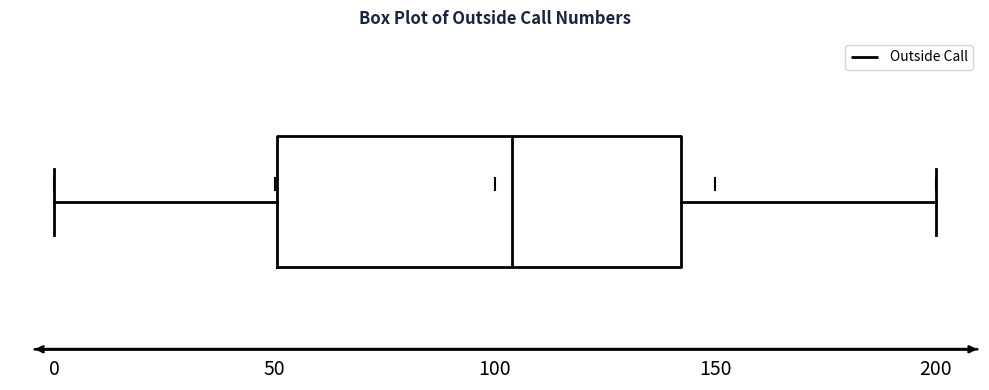

Read this box plot against the x-axis: the position of the median line, the range covered by the box, and the ends of both whiskers. The values are not printed on the chart, so give them approximately, as read against the axis.

median 105, box 50 to 140, whiskers 0 to 200